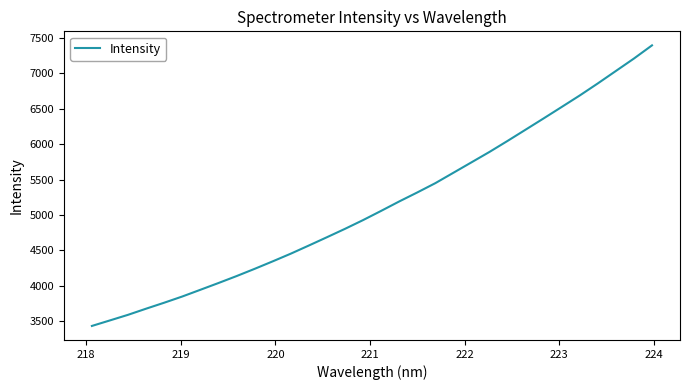

What is the difference between the maximum and minimum values?

3957.6